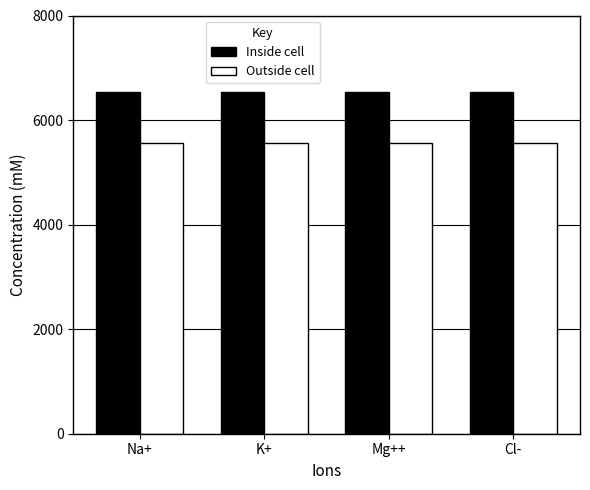

How many values in the Inside cell series are below 6541?

2